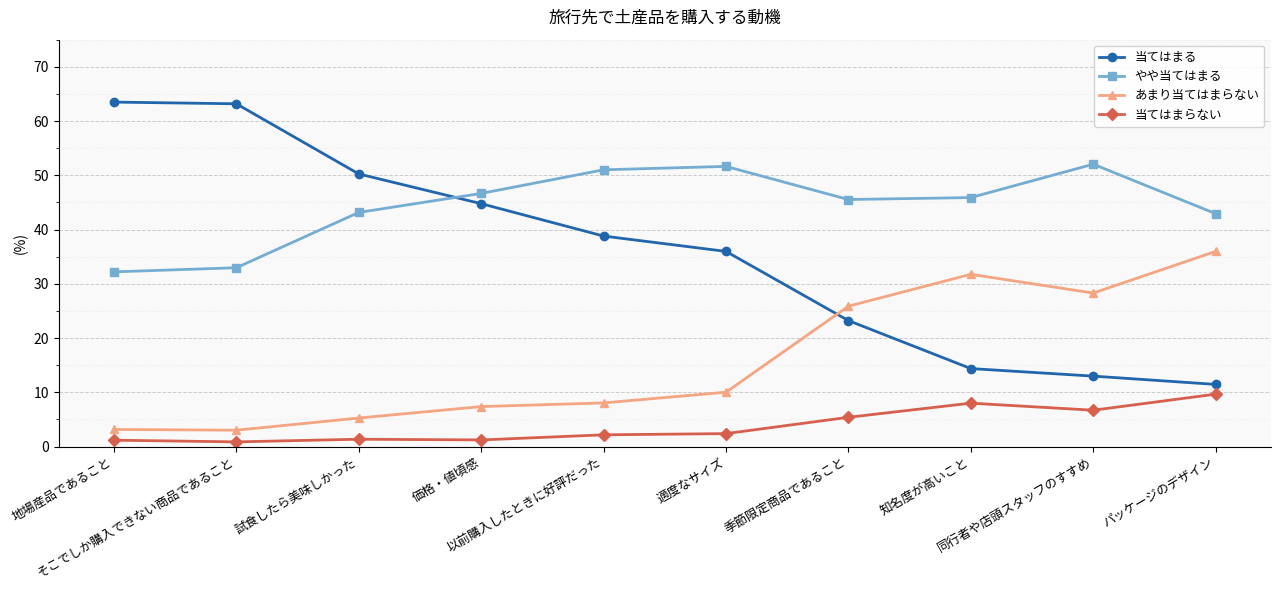

Between 価格・値頃感 and 以前購入したときに好評だった, which series saw the biggest shift?

当てはまる